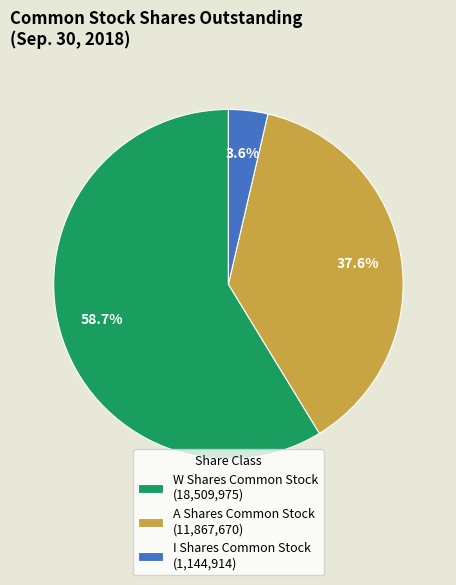

To the nearest percent, what portion does A Shares Common Stock represent?

38%